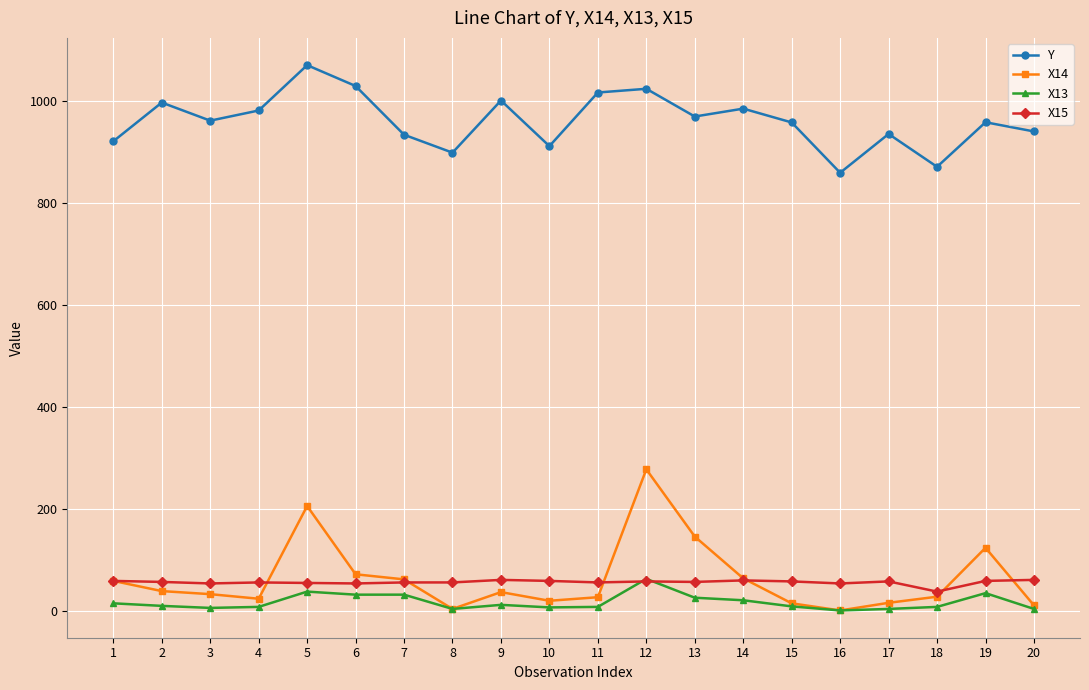

At which category is the sum across all series the highest?

12